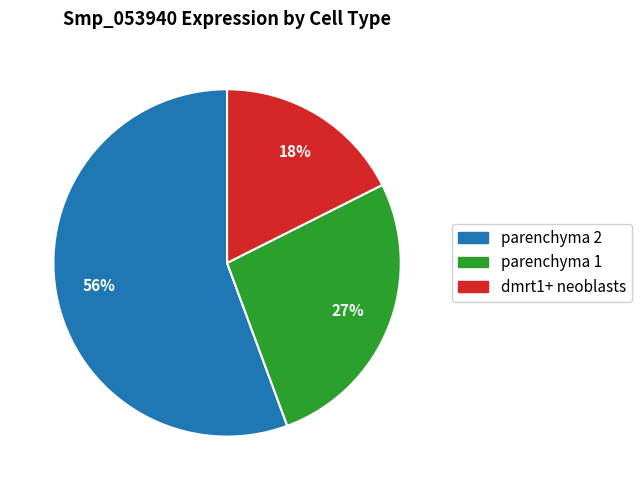

The parenchyma 1 slice represents 16% of the pie. True or false?

False